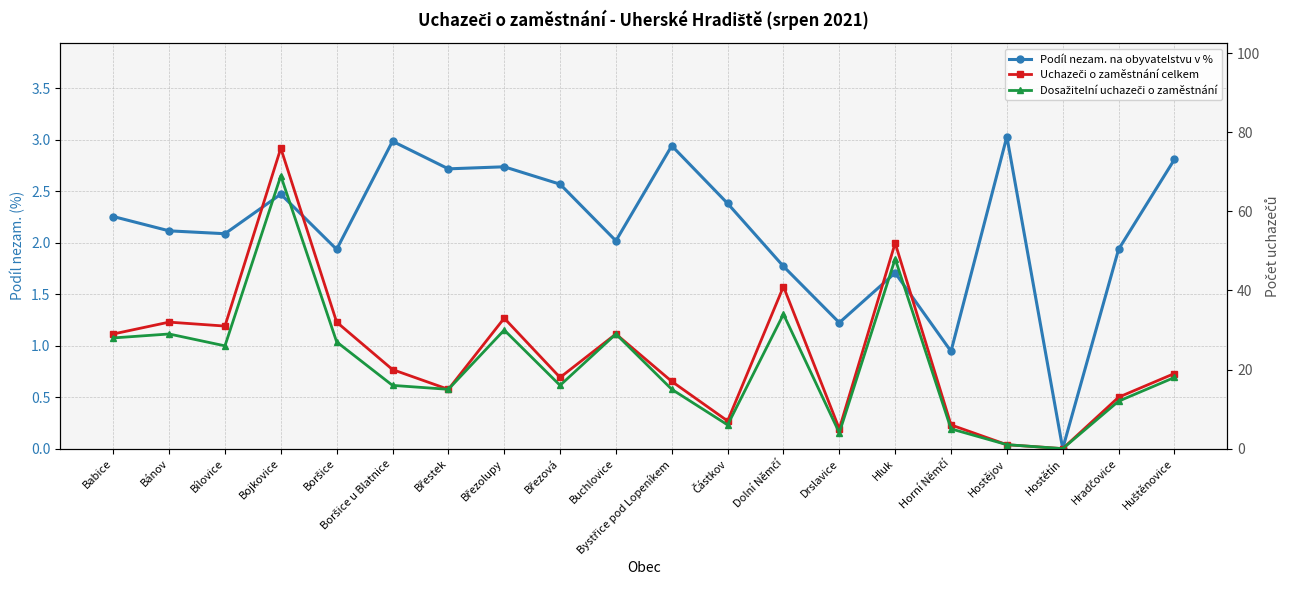

Reading right to left, extract all data points from this chart.

Podíl nezam. na obyvatelstvu v %: Huštěnovice=2.8	Hradčovice=1.9	Hostětín=0.0	Hostějov=3.0	Horní Němčí=0.9	Hluk=1.7	Drslavice=1.2	Dolní Němčí=1.8	Částkov=2.4	Bystřice pod Lopeníkem=2.9	Buchlovice=2.0	Březová=2.6	Březolupy=2.7	Břestek=2.7	Boršice u Blatnice=3.0	Boršice=1.9	Bojkovice=2.5	Bílovice=2.1	Bánov=2.1	Babice=2.3
Uchazeči o zaměstnání celkem: Huštěnovice=19.0	Hradčovice=13.0	Hostětín=0.0	Hostějov=1.0	Horní Němčí=6.0	Hluk=52.0	Drslavice=5.0	Dolní Němčí=41.0	Částkov=7.0	Bystřice pod Lopeníkem=17.0	Buchlovice=29.0	Březová=18.0	Březolupy=33.0	Břestek=15.0	Boršice u Blatnice=20.0	Boršice=32.0	Bojkovice=76.0	Bílovice=31.0	Bánov=32.0	Babice=29.0
Dosažitelní uchazeči o zaměstnání: Huštěnovice=18.0	Hradčovice=12.0	Hostětín=0.0	Hostějov=1.0	Horní Němčí=5.0	Hluk=48.0	Drslavice=4.0	Dolní Němčí=34.0	Částkov=6.0	Bystřice pod Lopeníkem=15.0	Buchlovice=29.0	Březová=16.0	Březolupy=30.0	Břestek=15.0	Boršice u Blatnice=16.0	Boršice=27.0	Bojkovice=69.0	Bílovice=26.0	Bánov=29.0	Babice=28.0